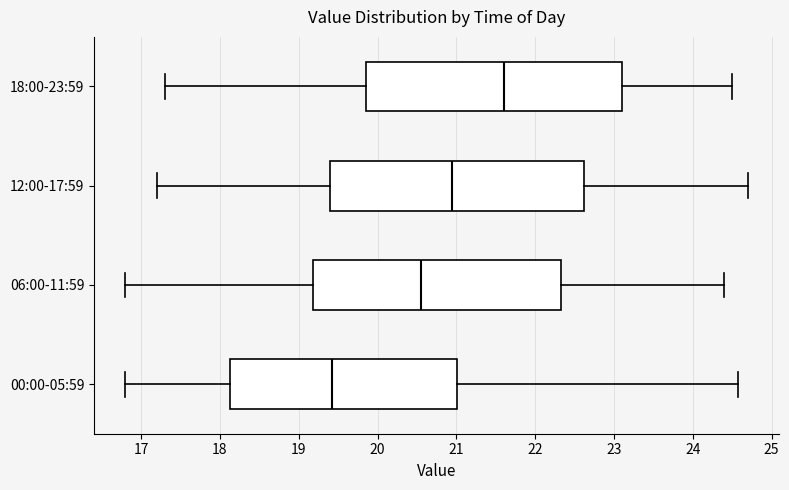

Reading bottom to top, transcribe this box plot: for each box, give where its median line is, the range the box spans, and where its two whiskers end, as read against the x-axis. The values are not printed on the chart, so give them approximately, as read against the axis.

00:00-05:59: median 19.4, box 18.1 to 21.0, whiskers 16.8 to 24.6
06:00-11:59: median 20.6, box 19.2 to 22.3, whiskers 16.8 to 24.4
12:00-17:59: median 21.0, box 19.4 to 22.6, whiskers 17.2 to 24.7
18:00-23:59: median 21.6, box 19.9 to 23.1, whiskers 17.3 to 24.5